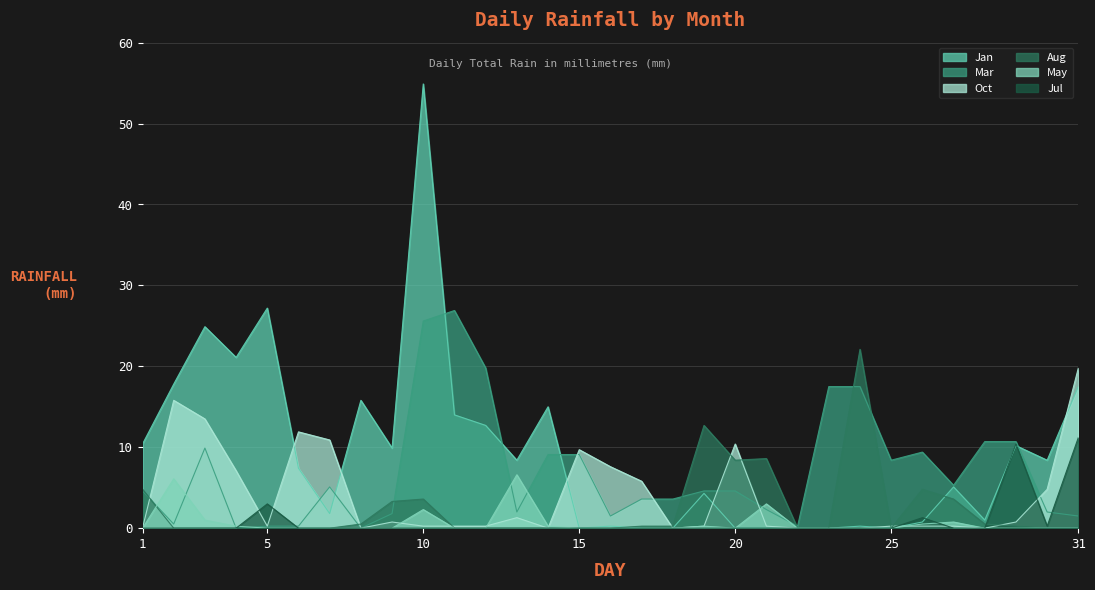

Rank the series at 16 from lowest to highest value.

Aug, May, Jul, Jan, Mar, Oct